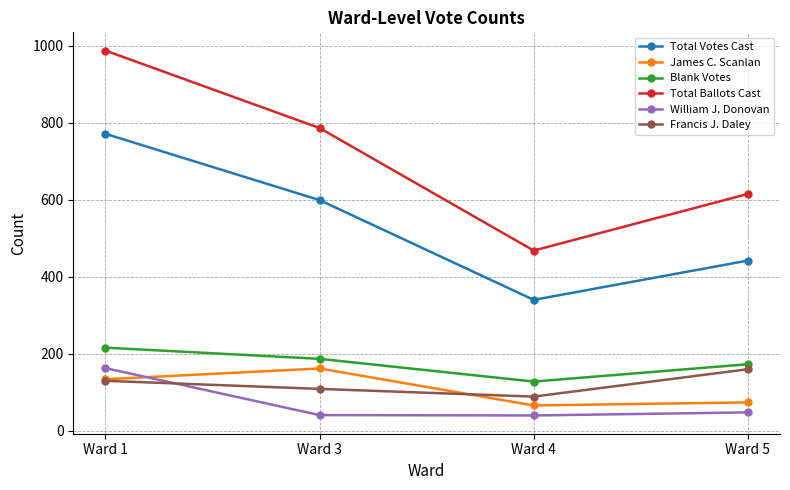

True or false: Total Votes Cast has a value of 860 at Ward 3.

False